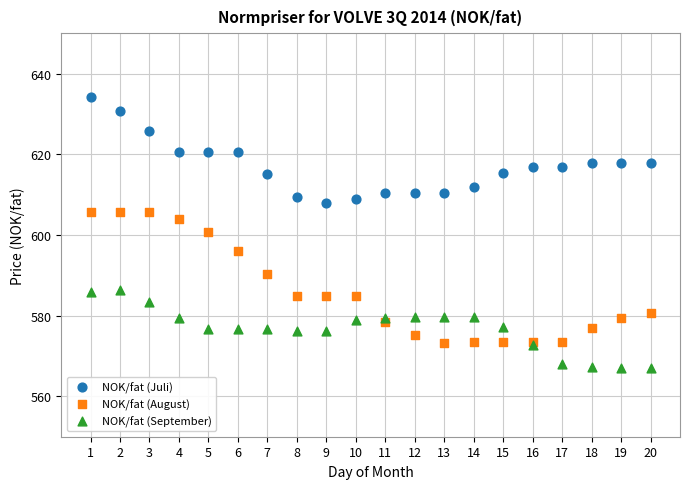

In the NOK/fat (August) series, what Y value is closest to 589?

590.3